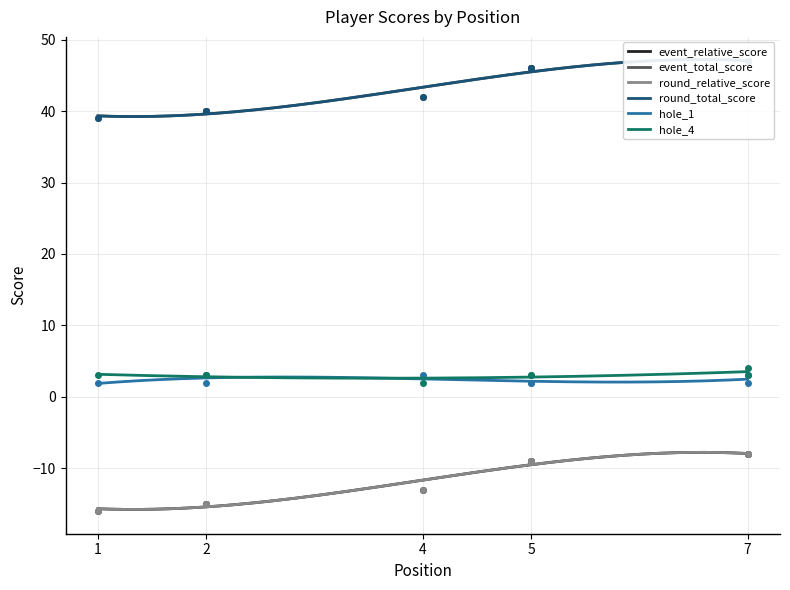

What is the average value of the event_total_score series?

43